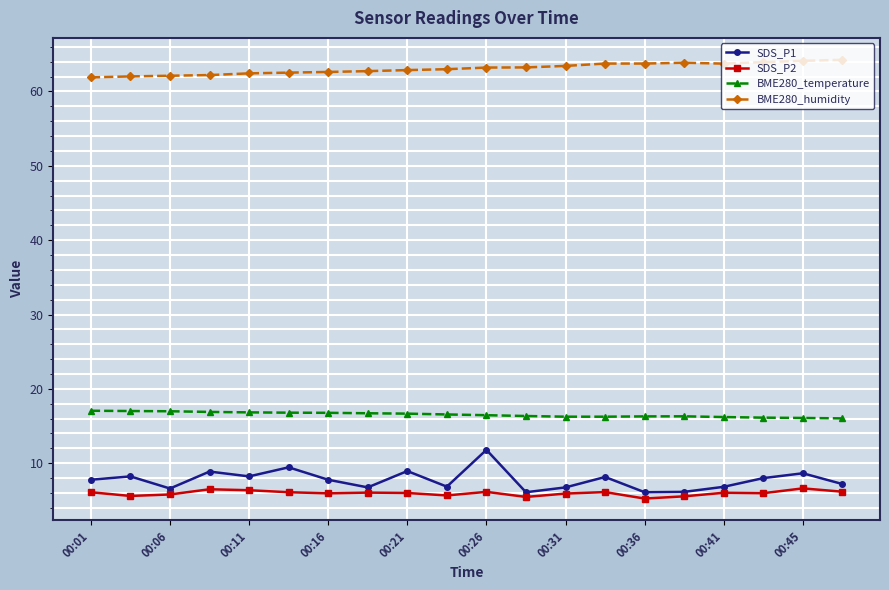

What is the value of the BME280_humidity point at the 18th from the left?

63.9